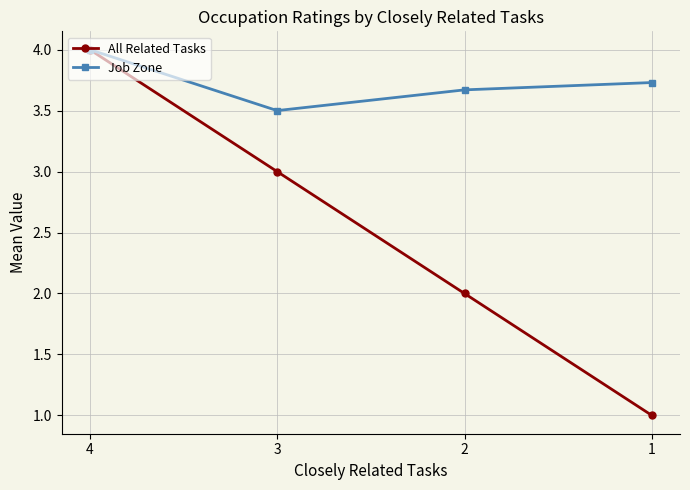

Which category has the highest value in the All Related Tasks series?

4